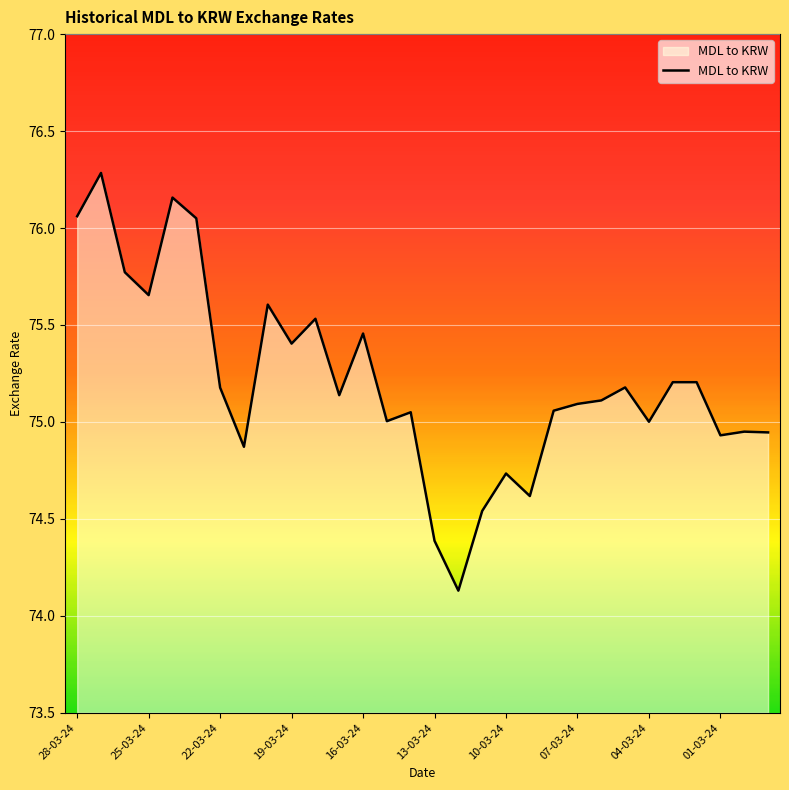

What is the maximum value shown in the chart?

76.3